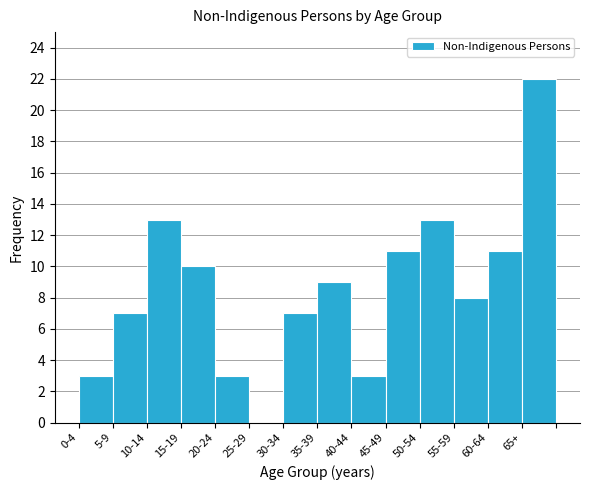

Reading left to right, transcribe all the data shown in this chart.

0-4=3	5-9=7	10-14=13	15-19=10	20-24=3	25-29=0	30-34=7	35-39=9	40-44=3	45-49=11	50-54=13	55-59=8	60-64=11	65+=22